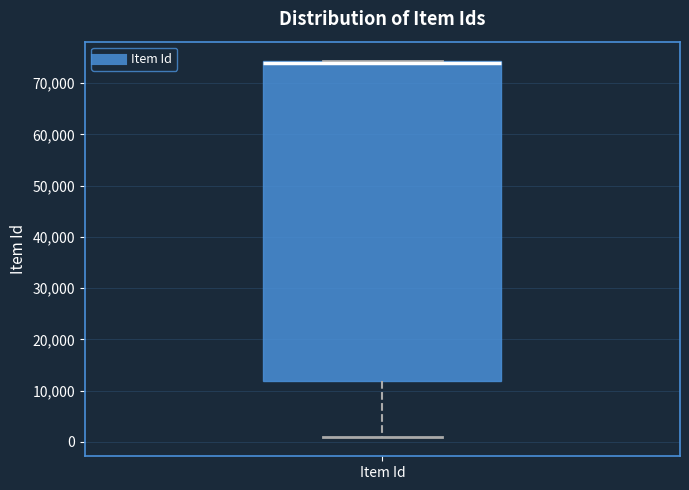

Transcribe this box plot: give where the median line is, the range the box spans, and where the two whiskers end, as read against the y-axis. The values are not printed on the chart, so give them approximately, as read against the axis.

median 74000 (just below the box's upper edge), box 12000 to 74000, whiskers 1000 to 74000